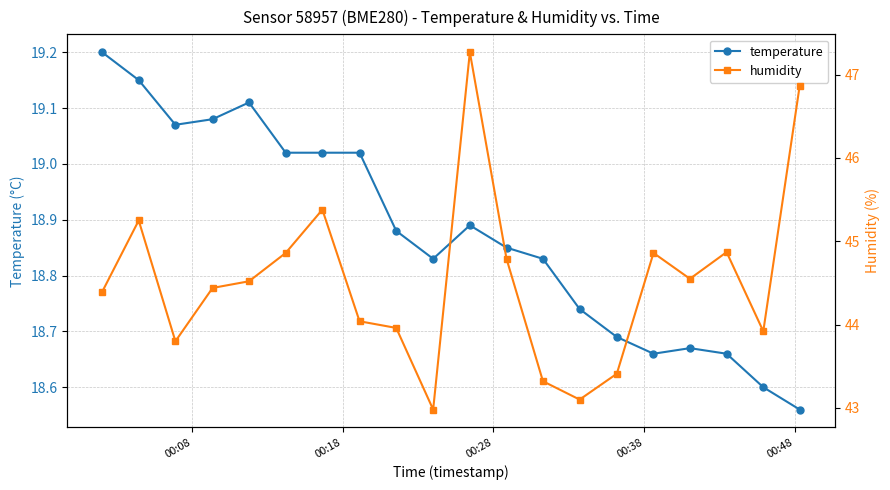

How many interior local valleys does the humidity series have?

5